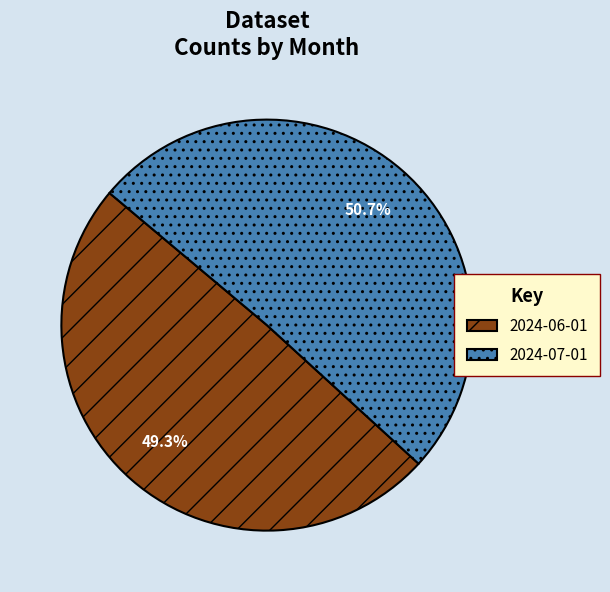

Count the number of slices in the pie.

2